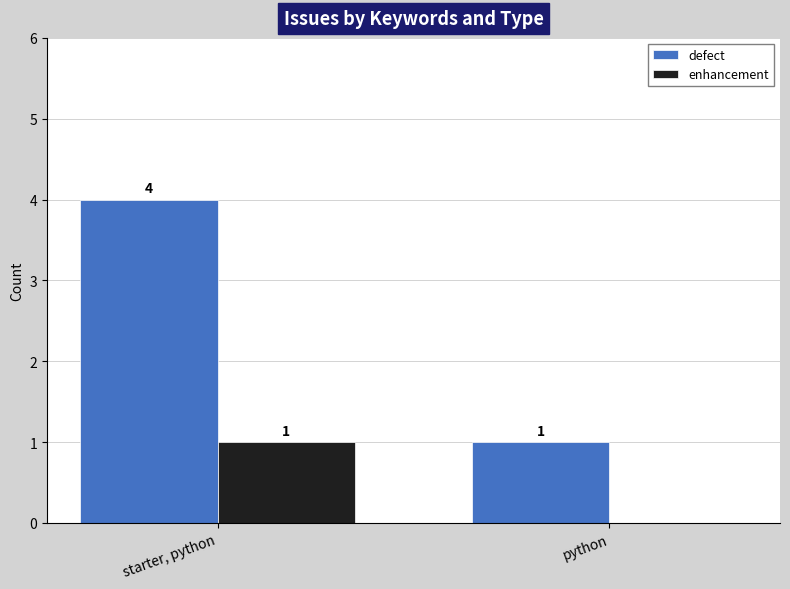

Which series changed the most between starter, python and python?

defect